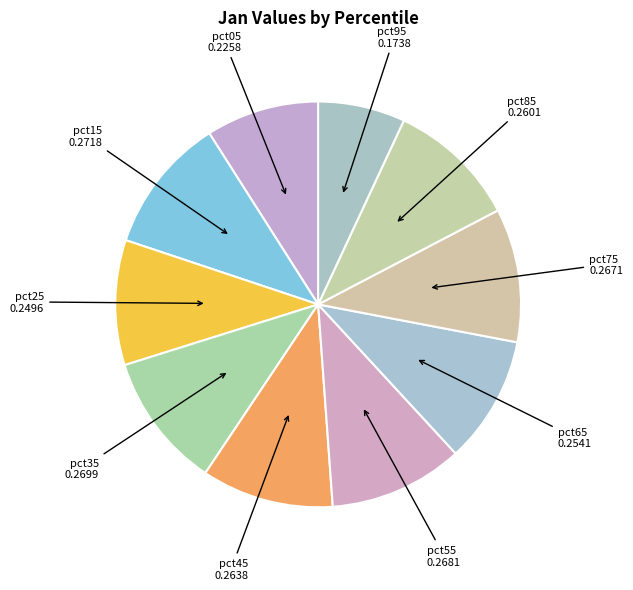

The pct95 slice represents 16% of the pie. True or false?

False